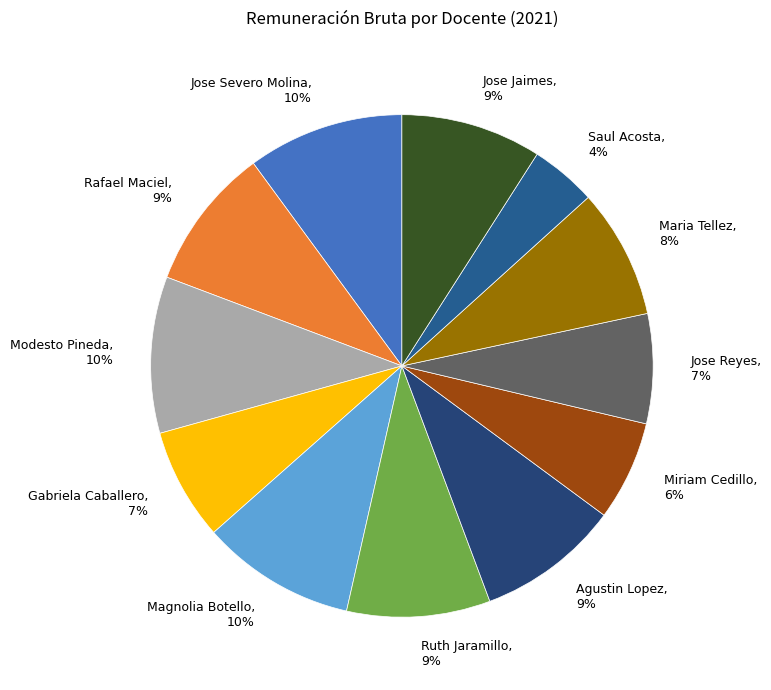

The Jose Severo Molina slice represents 1% of the pie. True or false?

False